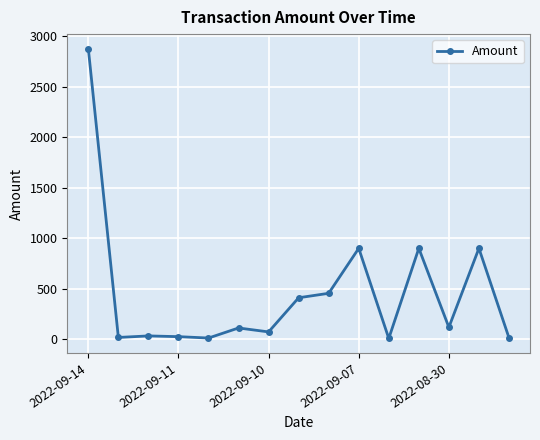

What is the value of the 5th point from the left?

11.5